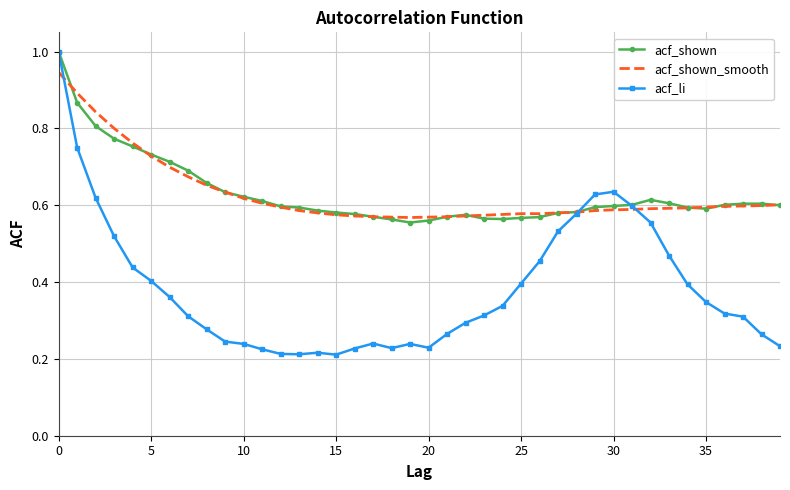

Which series has the largest range (max minus min)?

acf_li